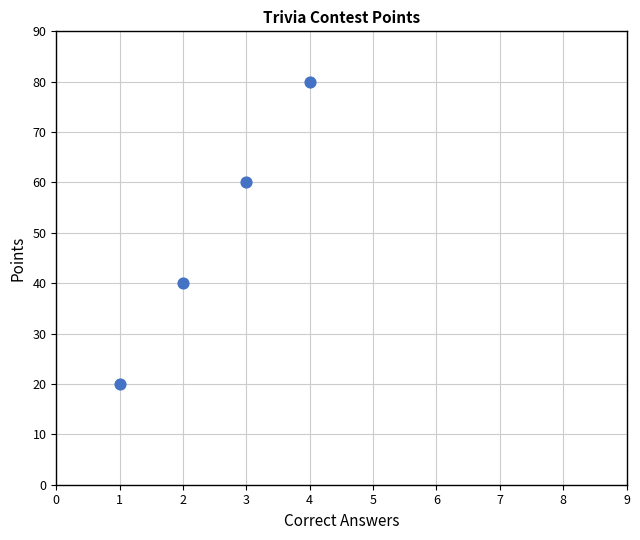

What is the average Y value?

50